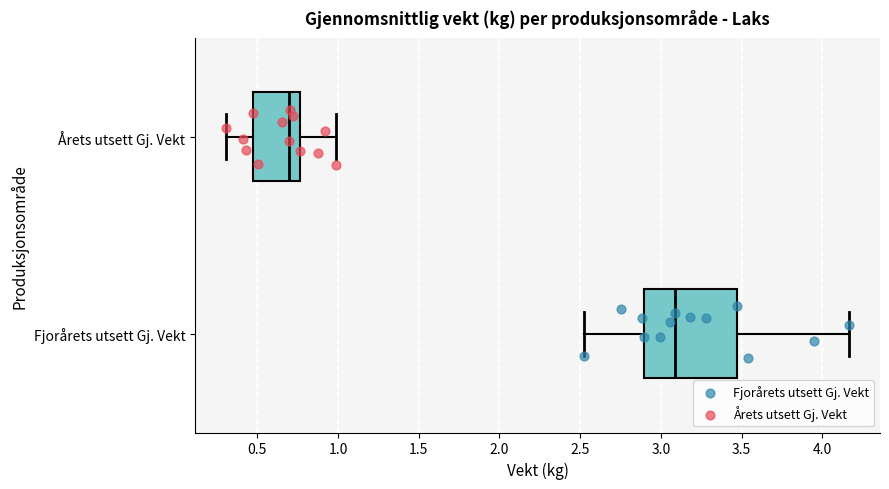

Where does the left whisker of the box for Fjorårets utsett Gj. Vekt end on the x-axis? The values are not printed on the chart, so give them approximately, as read against the axis.

2.50